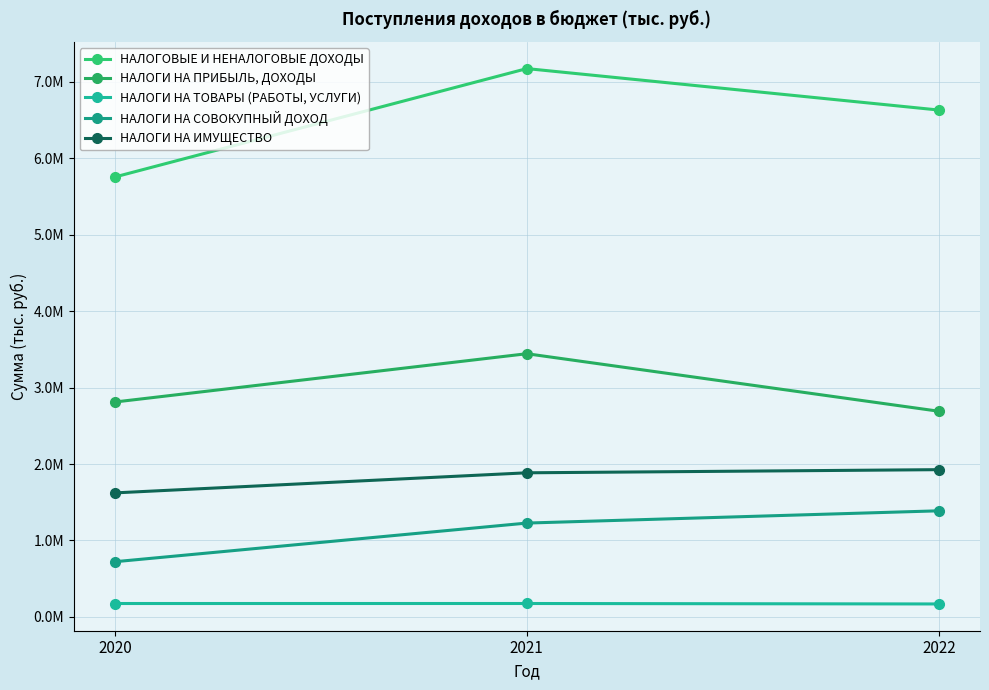

Is this an area chart (filled region under the line)?

No